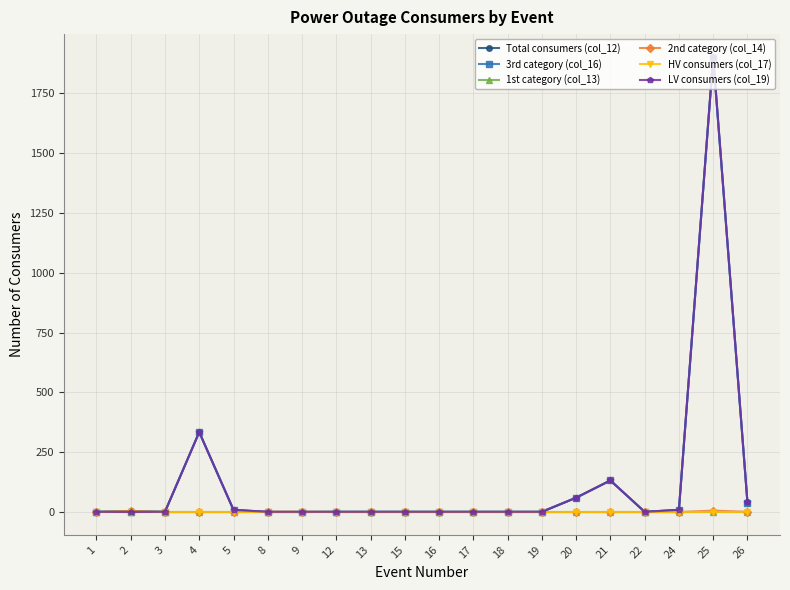

Is it true that Total consumers (col_12) equals 1 at 8?

True